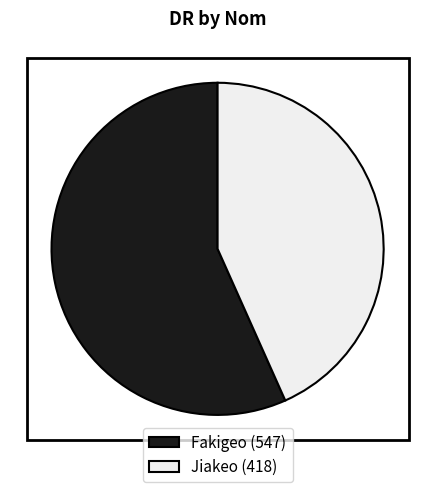

How many segments does this pie chart have?

2